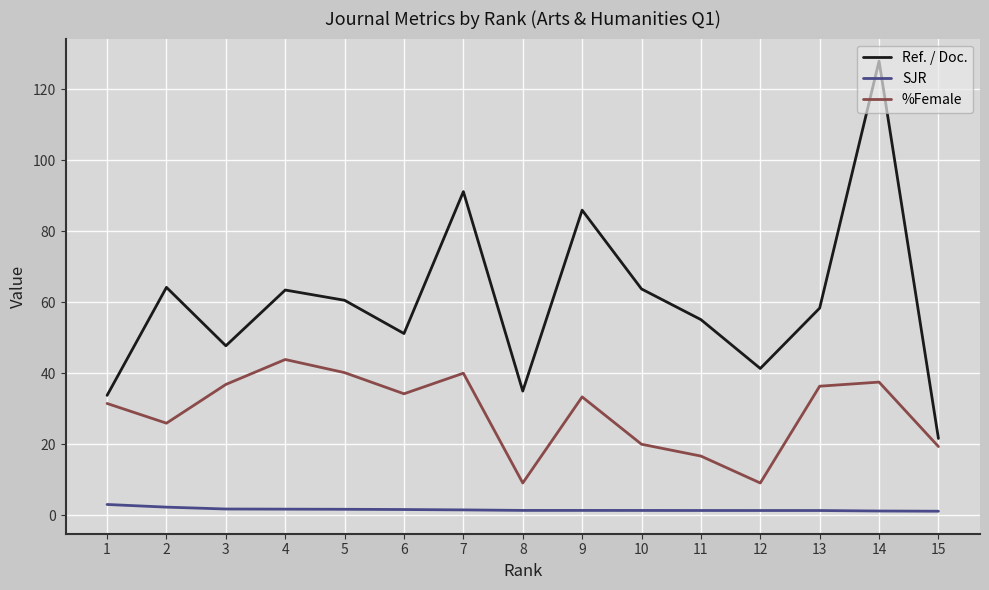

Is it true that Ref. / Doc. equals 41.3 at 12?

True